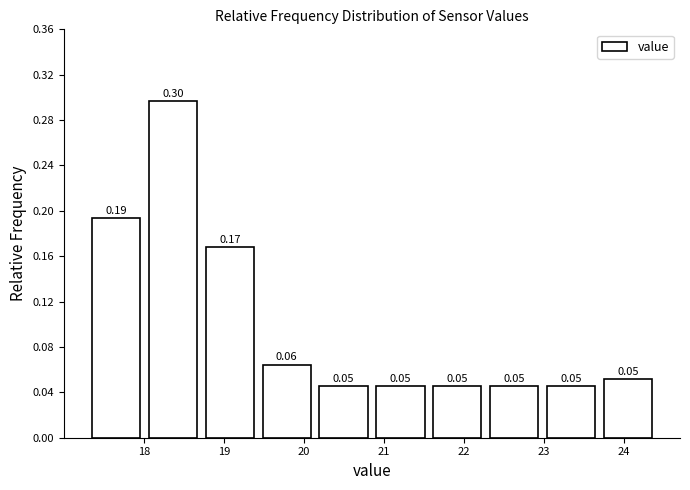

Which range on the x-axis has the tallest bar?

18.01 to 18.72